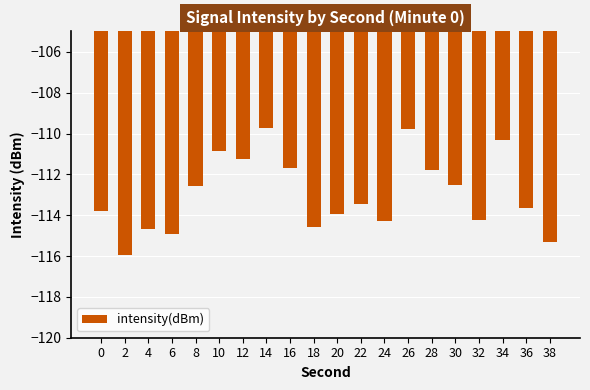

What is the minimum value shown in the chart?

-115.9